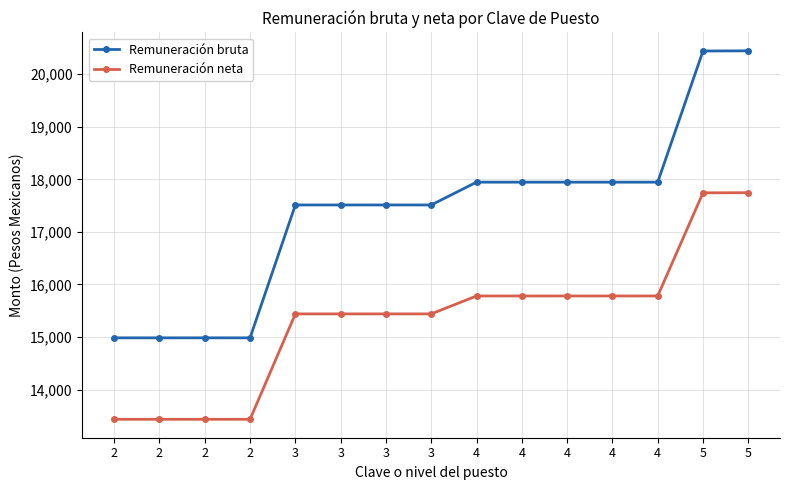

What is the highest value of the Remuneración neta series?

17746.0